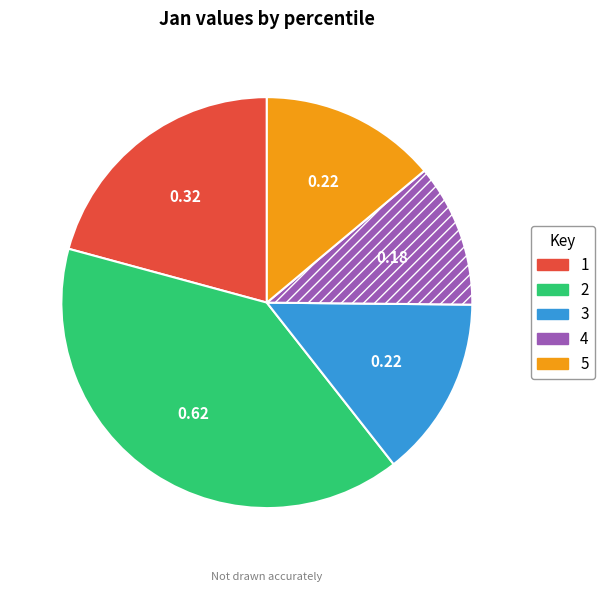

Is there any slice that represents more than half of the pie?

No